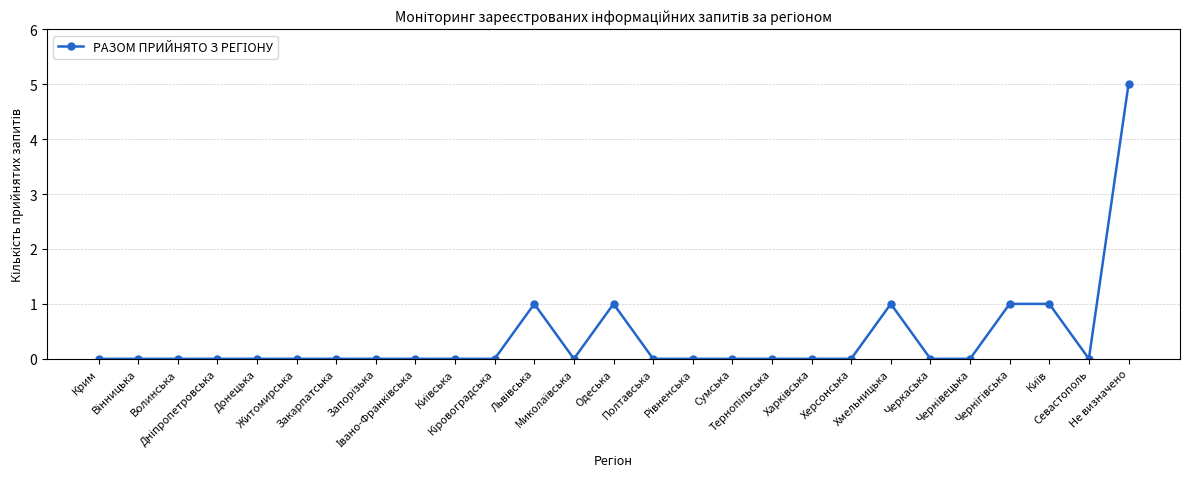

True or false: there are more than 2 points higher than both neighbors.

True